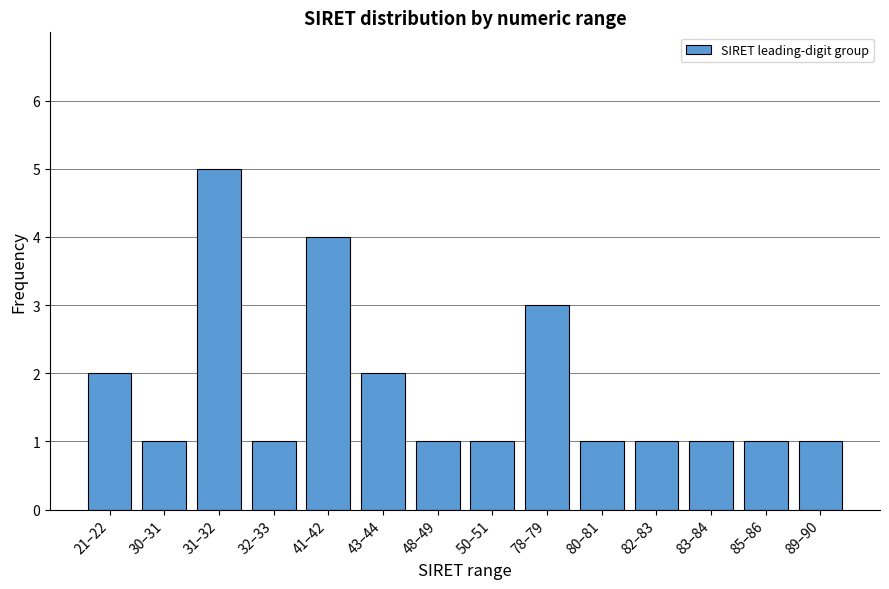

Reading left to right, extract all data points from this chart.

2	1	5	1	4	2	1	1	3	1	1	1	1	1